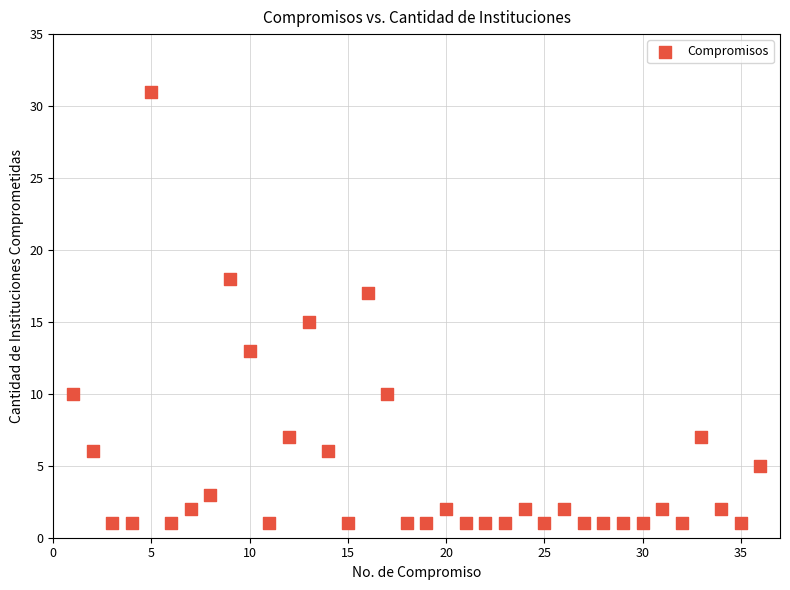

What is the range of X values (max minus min)?

35